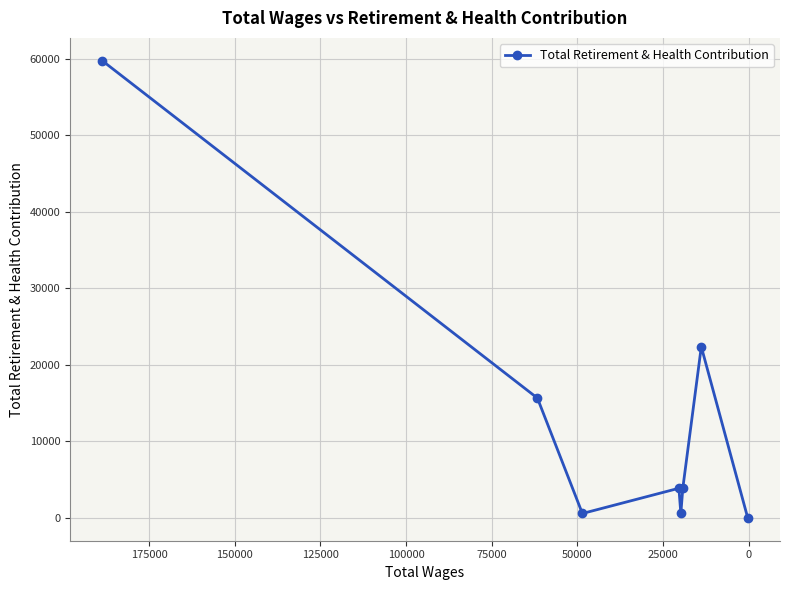

How many interior local valleys (lower than both neighbors) does the data have?

2